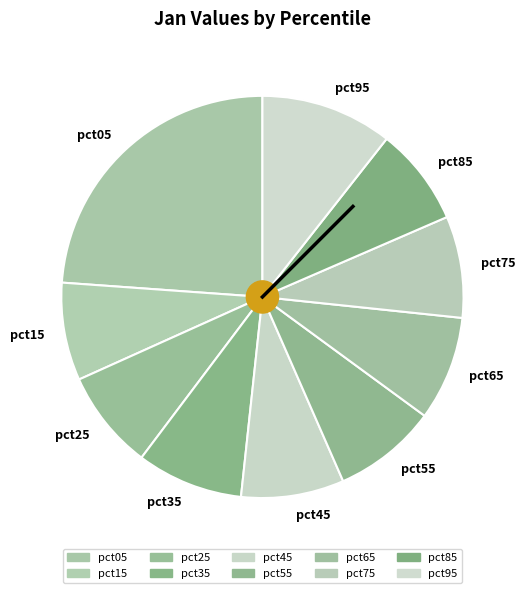

Is there any slice that represents more than half of the pie?

No